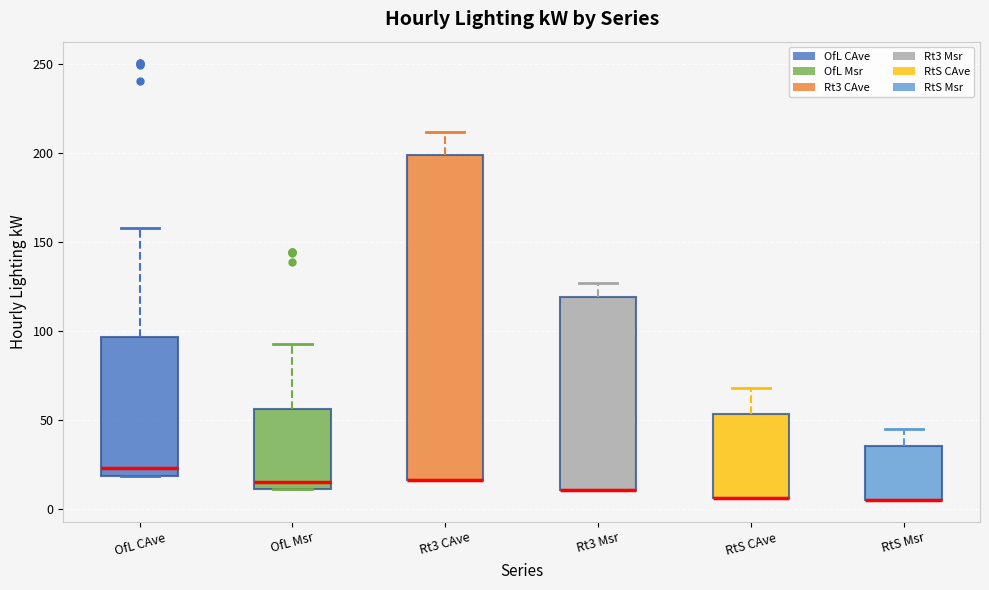

Which box is the tallest, from its lower edge to its upper edge?

Rt3 CAve